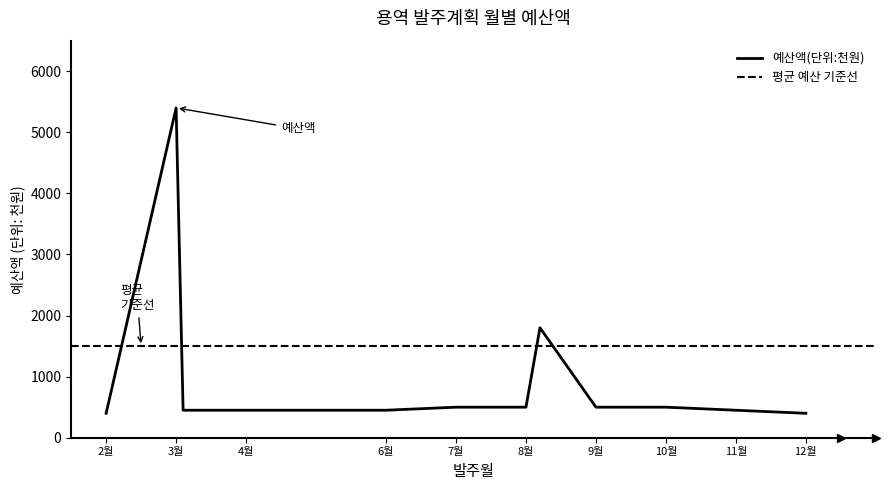

The value of 예산액(단위:천원) at 10월 is 500. True or false?

True